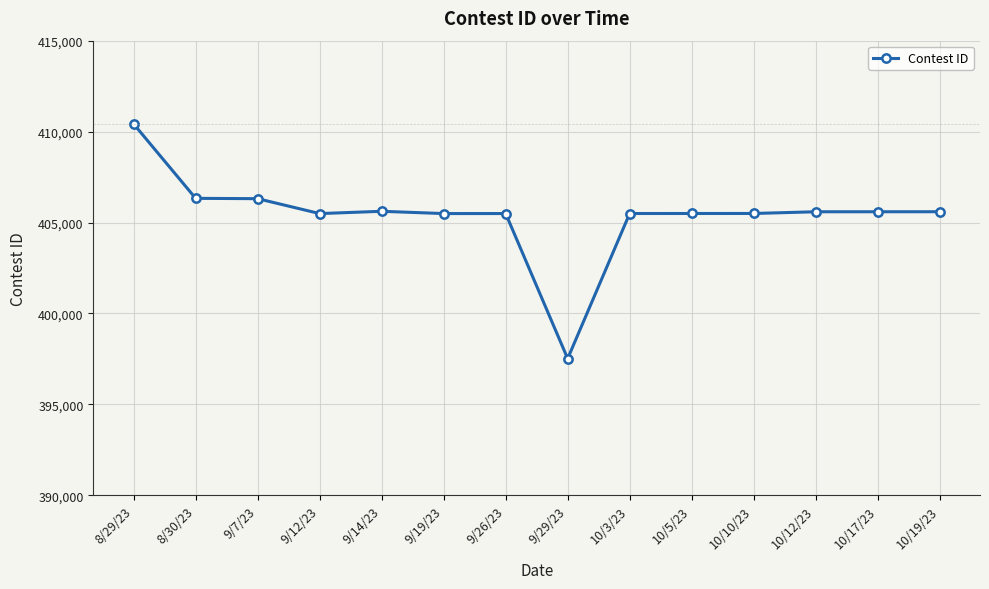

What position from the right is 9/29/23?

7